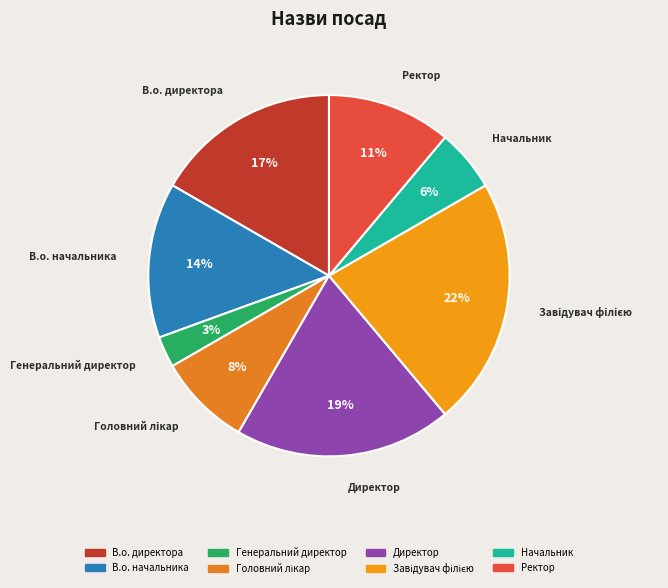

The В.о. начальника slice represents 14% of the pie. True or false?

True